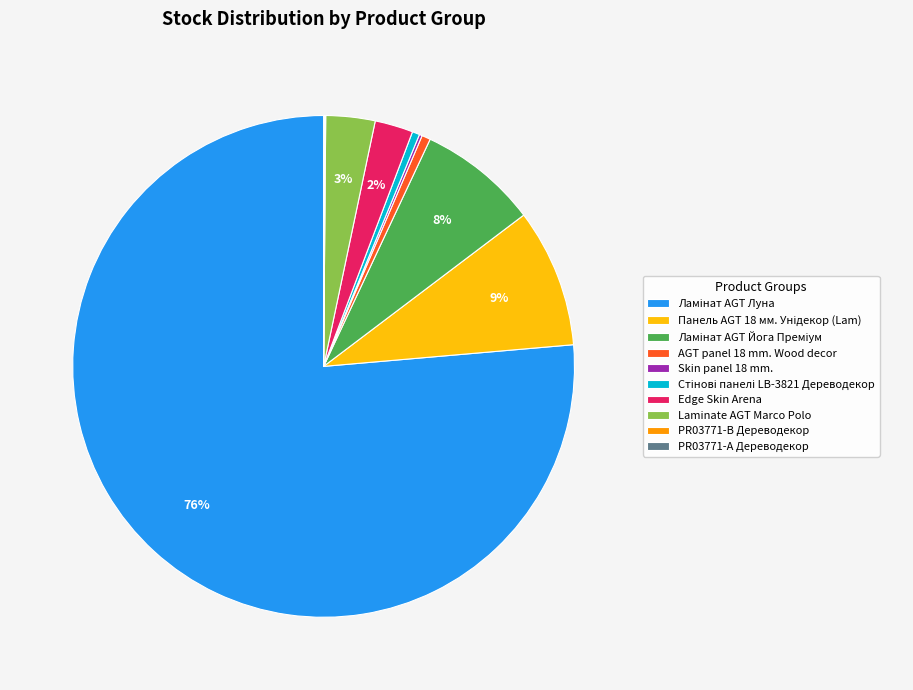

To the nearest percent, what is the average slice percentage?

10%